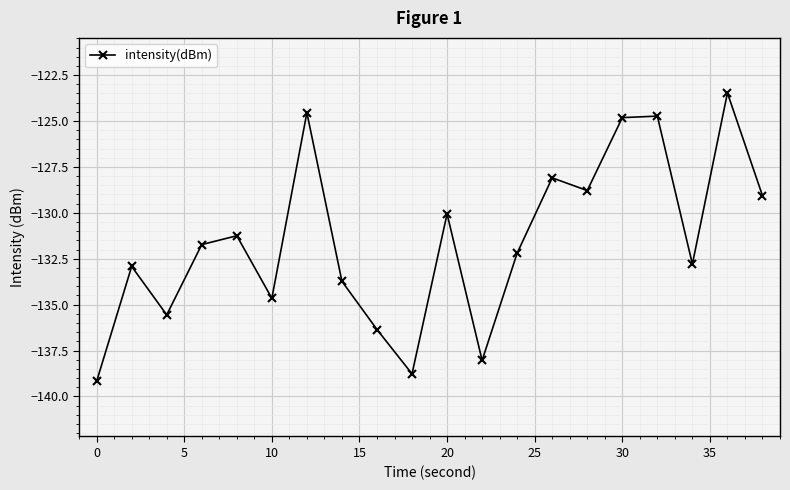

What is the value of the 4th point from the left?

-131.7